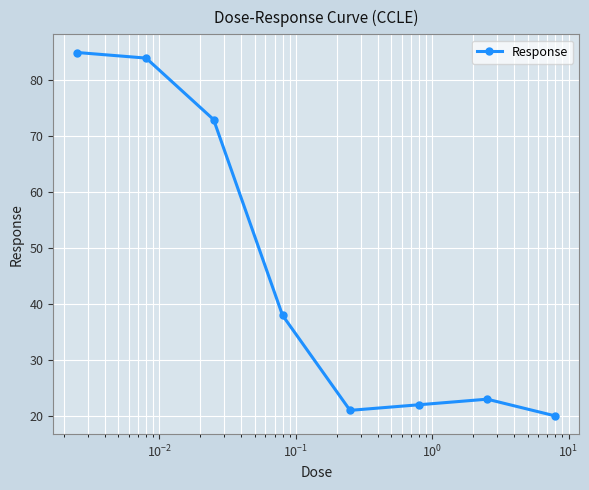

What is the maximum value shown in the chart?

85